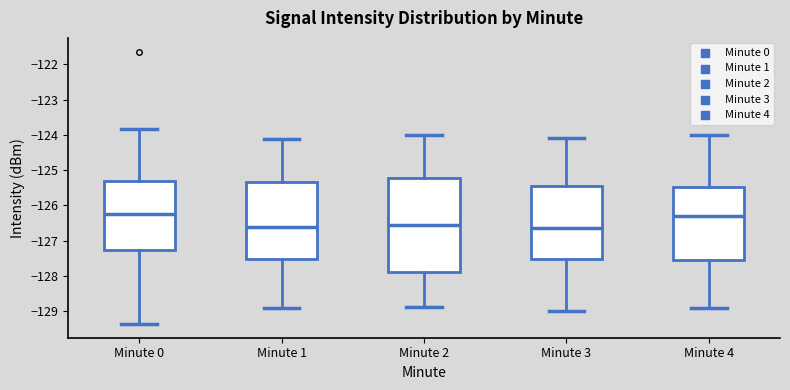

Reading left to right, transcribe this box plot: for each box, give where its median line is, the range the box spans, and where its two whiskers end, as read against the y-axis. The values are not printed on the chart, so give them approximately, as read against the axis.

Minute 0: median -126.2, box -127.3 to -125.3, whiskers -129.4 to -123.8
Minute 1: median -126.6, box -127.5 to -125.3, whiskers -128.9 to -124.1
Minute 2: median -126.6, box -127.9 to -125.2, whiskers -128.9 to -124.0
Minute 3: median -126.7, box -127.5 to -125.5, whiskers -129.0 to -124.1
Minute 4: median -126.3, box -127.5 to -125.5, whiskers -128.9 to -124.0